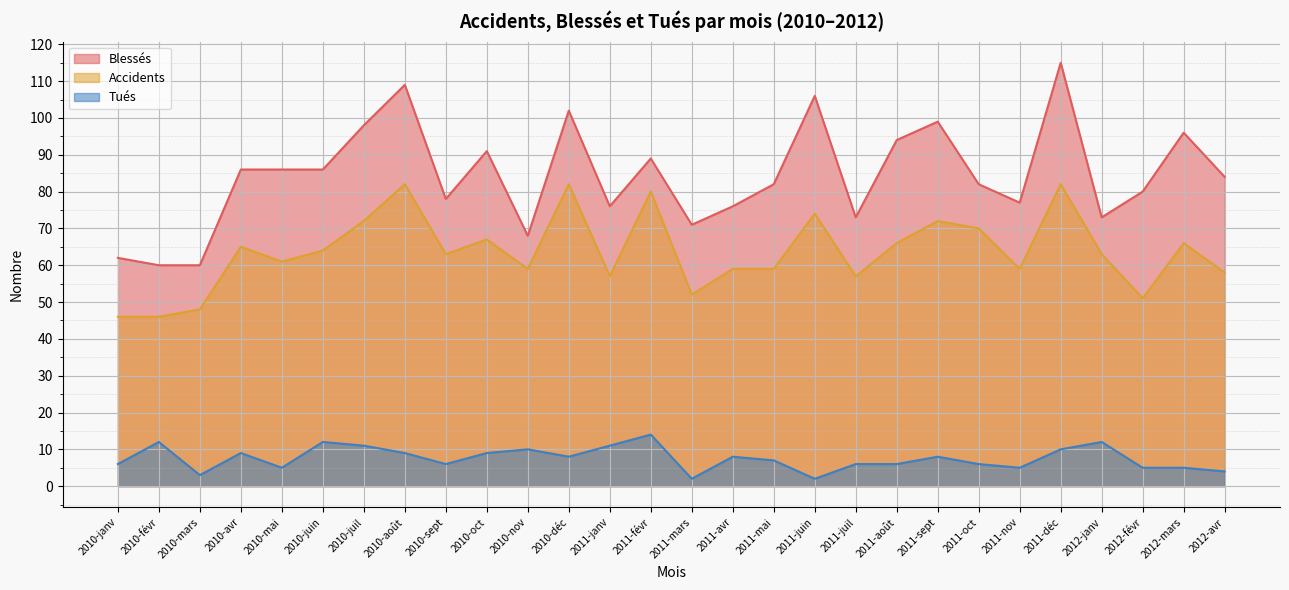

Where is Accidents nearest to the value 64?

2010-juin